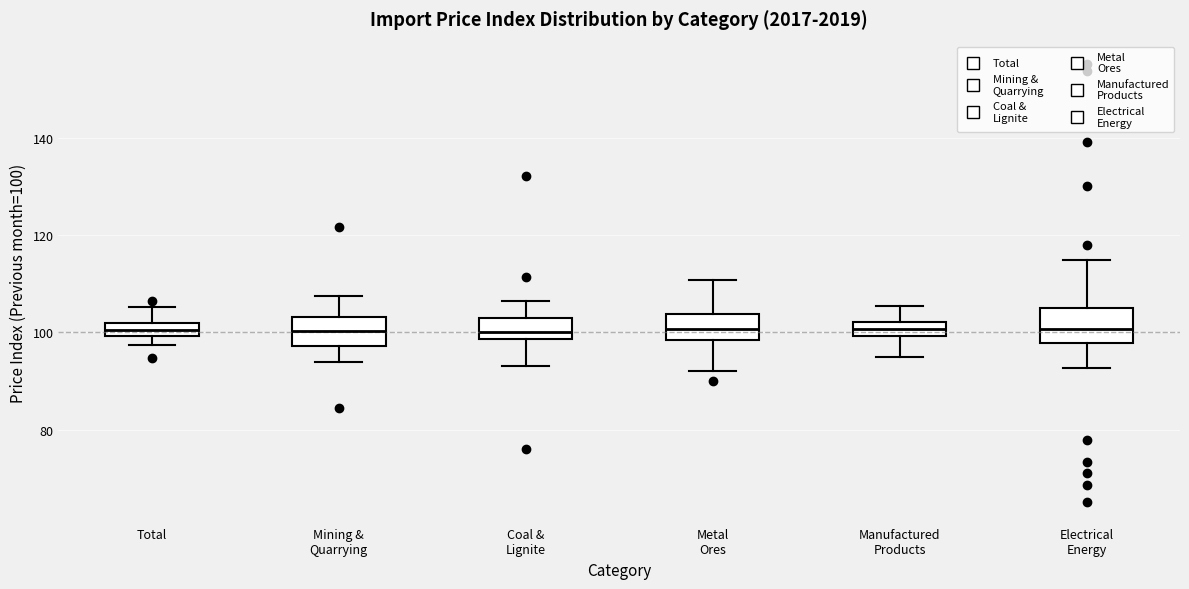

Where does the upper whisker of the box for Coal & Lignite end on the y-axis? The values are not printed on the chart, so give them approximately, as read against the axis.

106